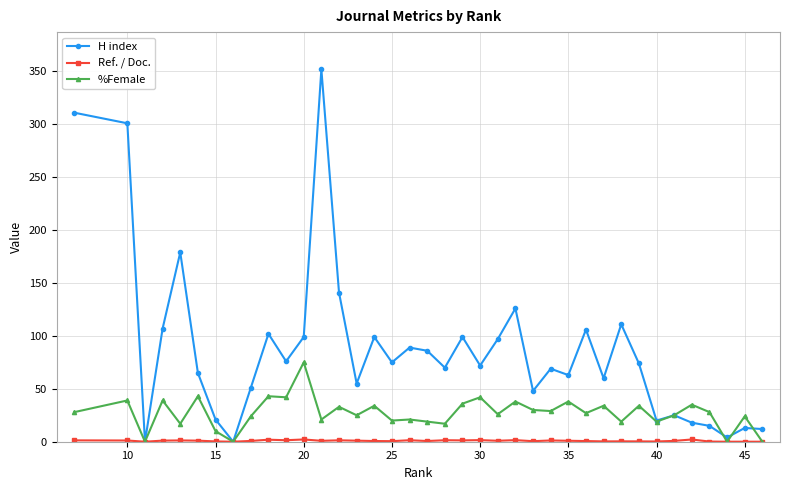

Which series has the largest total across all categories?

H index